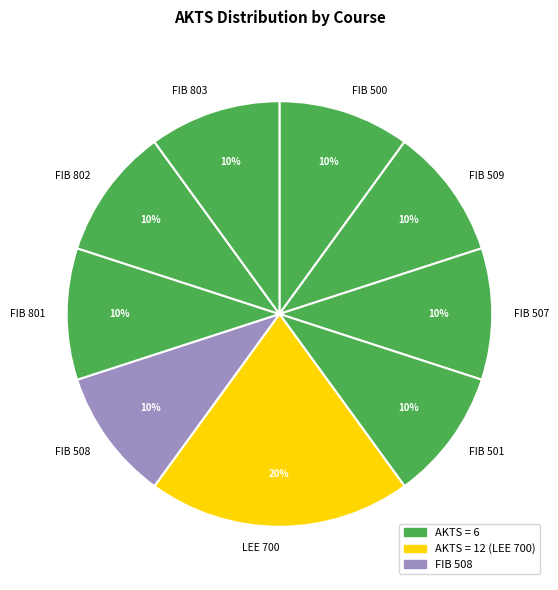

Does FIB 507 account for over 50% of the chart?

No